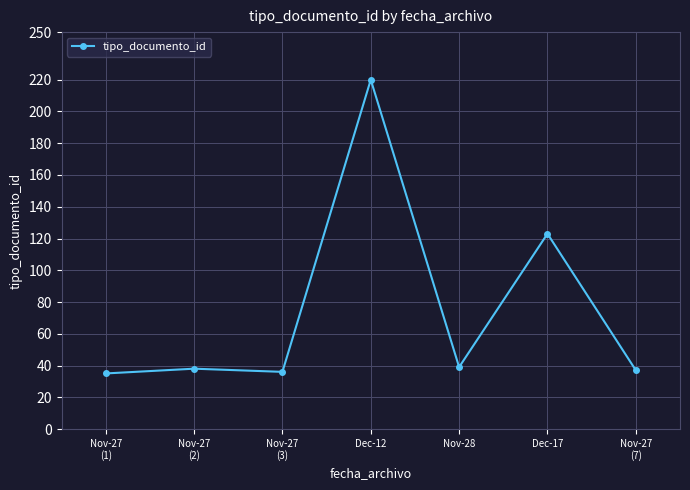

Is it true that the value at Nov-27
(3) is 10?

False